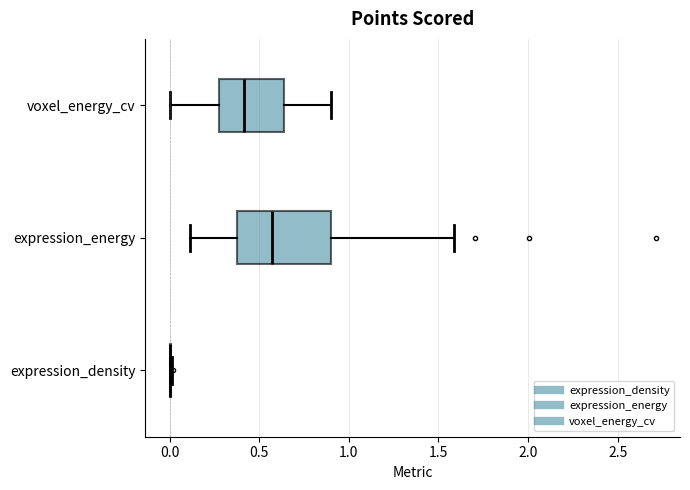

Reading bottom to top, read every box against the x-axis: the position of its median line, the range the box covers, and the ends of its whiskers. The values are not printed on the chart, so give them approximately, as read against the axis.

expression_density: box collapsed to a line at 0.00, whiskers 0.00 to 0.00
expression_energy: median 0.55, box 0.40 to 0.90, whiskers 0.10 to 1.60
voxel_energy_cv: median 0.40, box 0.25 to 0.65, whiskers 0.00 to 0.90